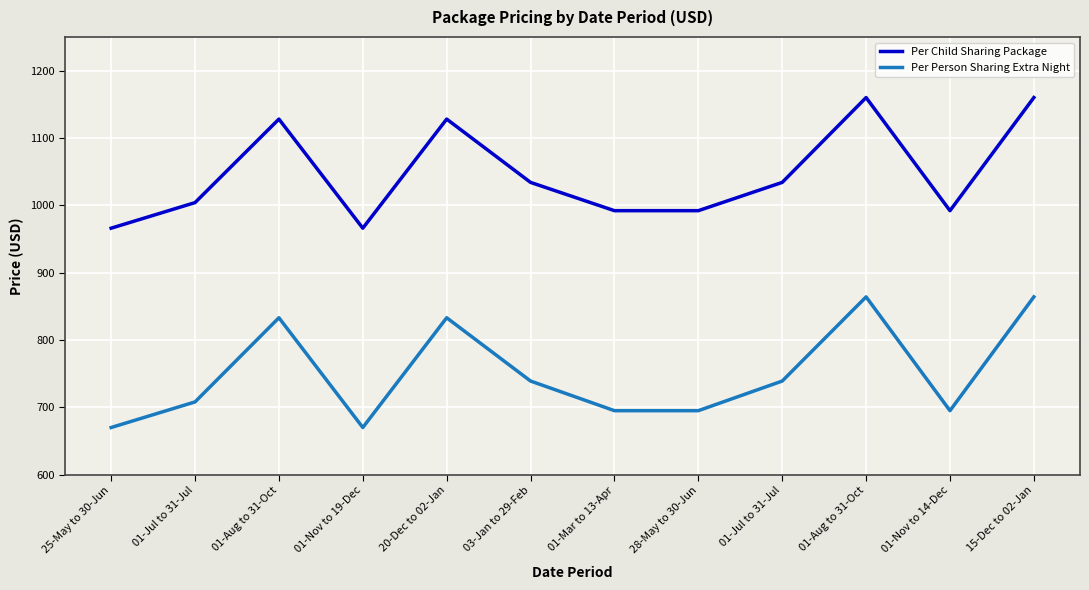

Is this an area chart (filled region under the line)?

No